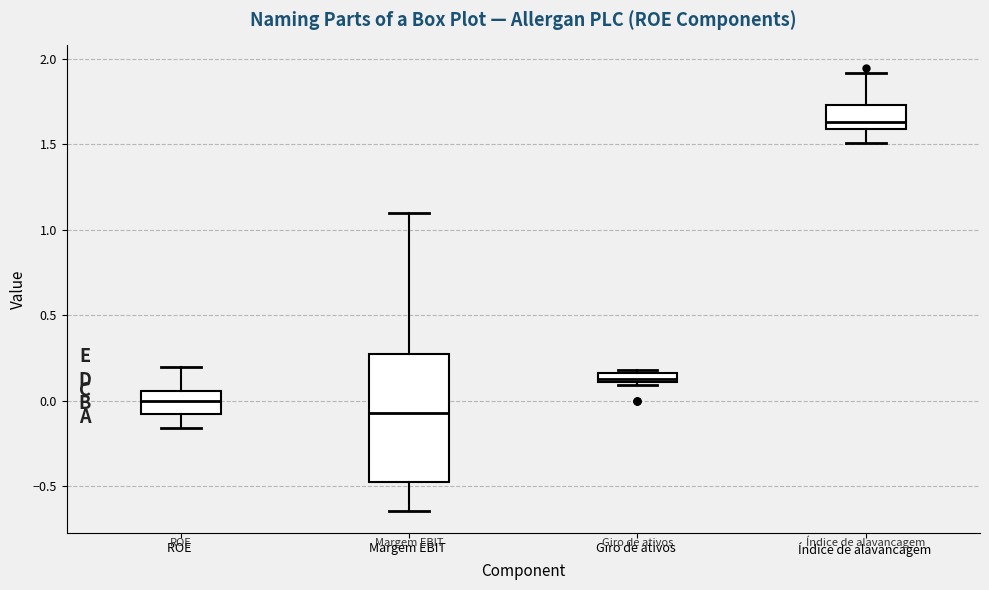

Which box's median line is the lowest?

Margem EBIT